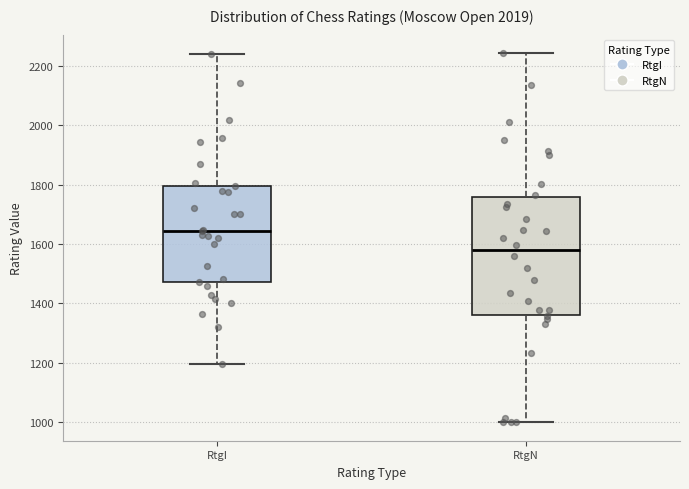

Reading left to right, read every box against the y-axis: the position of its median line, the range the box covers, and the ends of its whiskers. The values are not printed on the chart, so give them approximately, as read against the axis.

RtgI: median 1640, box 1480 to 1800, whiskers 1200 to 2240
RtgN: median 1580, box 1360 to 1760, whiskers 1000 to 2240